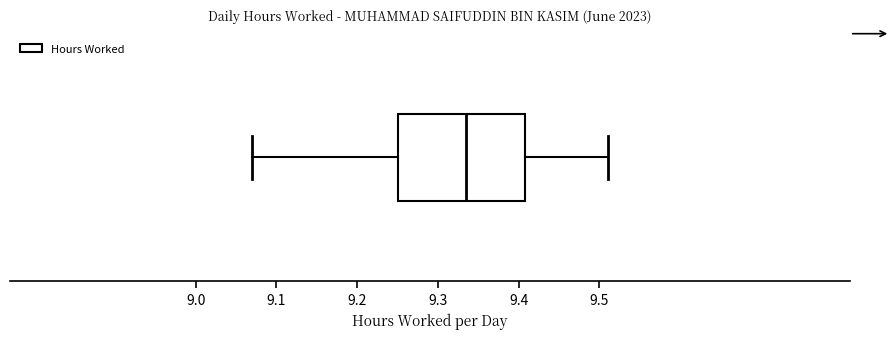

Where is the right edge of the box on the x-axis? The values are not printed on the chart, so give them approximately, as read against the axis.

9.41